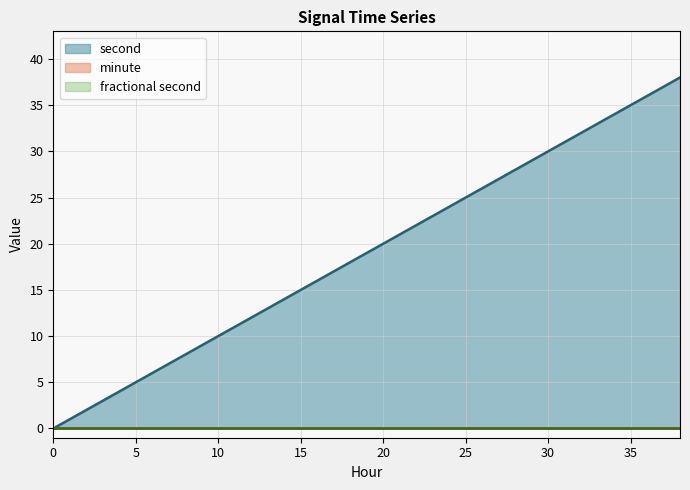

Reading left to right, list all the values displayed in this chart.

second: 0=0	2=2	4=4	6=6	8=8	10=10	12=12	14=14	16=16	18=18	20=20	22=22	24=24	26=26	28=28	30=30	32=32	34=34	36=36	38=38
minute: 0=0	2=0	4=0	6=0	8=0	10=0	12=0	14=0	16=0	18=0	20=0	22=0	24=0	26=0	28=0	30=0	32=0	34=0	36=0	38=0
fractional second: 0=0	2=0	4=0	6=0	8=0	10=0	12=0	14=0	16=0	18=0	20=0	22=0	24=0	26=0	28=0	30=0	32=0	34=0	36=0	38=0